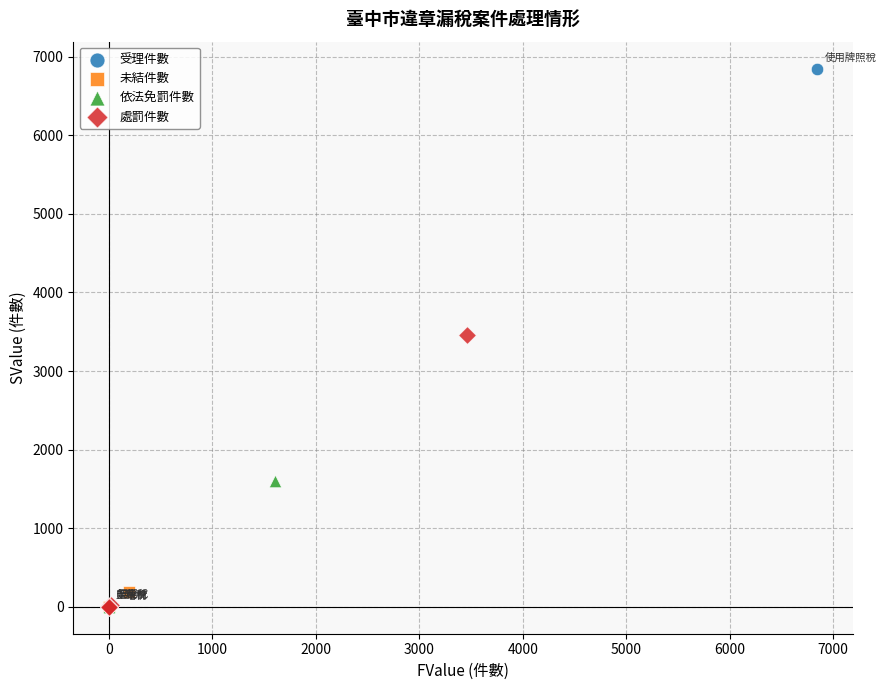

Which series has the widest spread of Y values?

受理件數